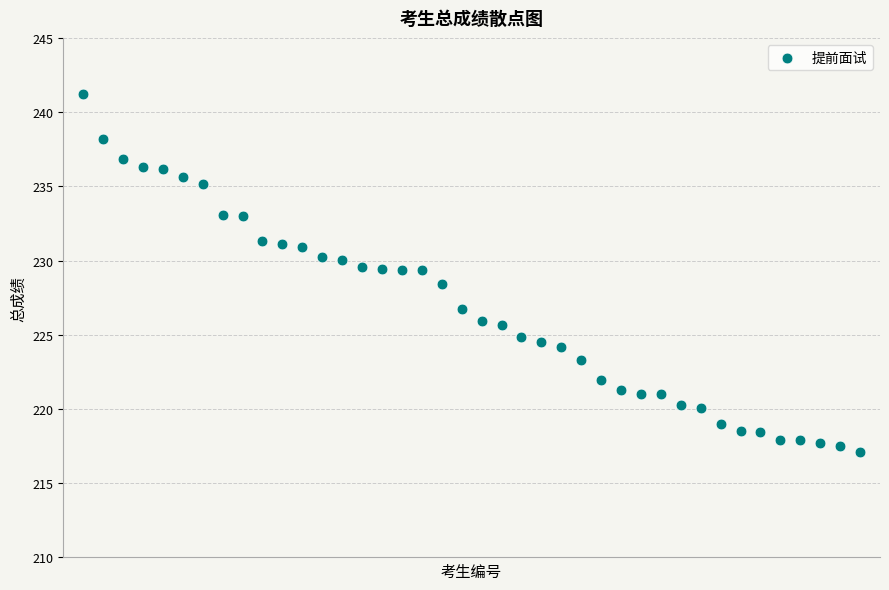

What is the range of Y values (max minus min)?

24.1